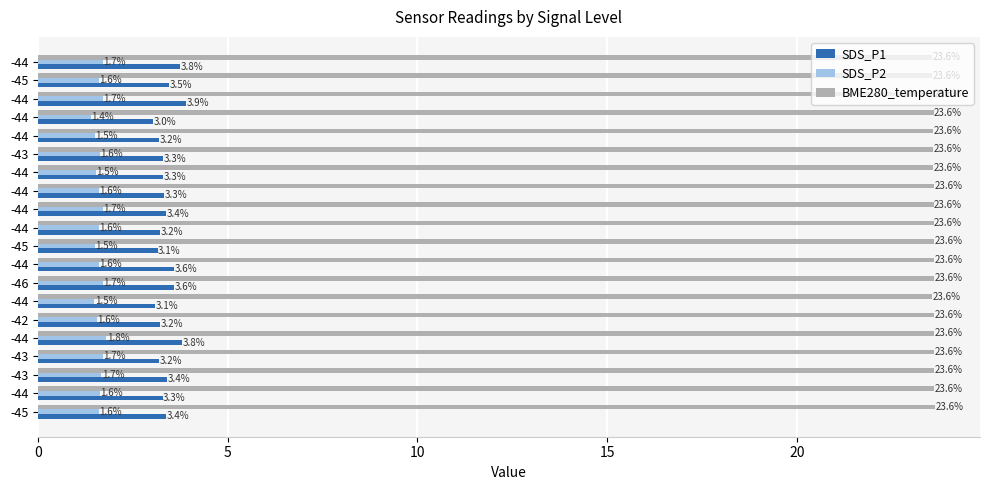

What are all the series names shown in the legend?

SDS_P1, SDS_P2, BME280_temperature